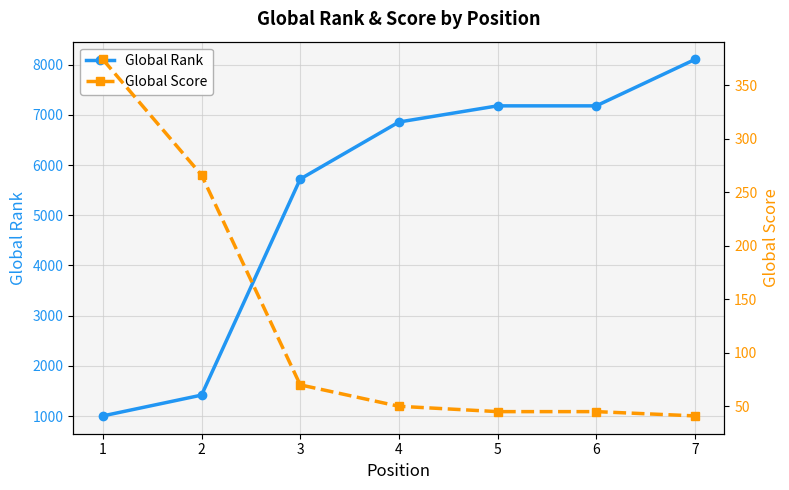

What are all the series names shown in the legend?

Global Rank, Global Score